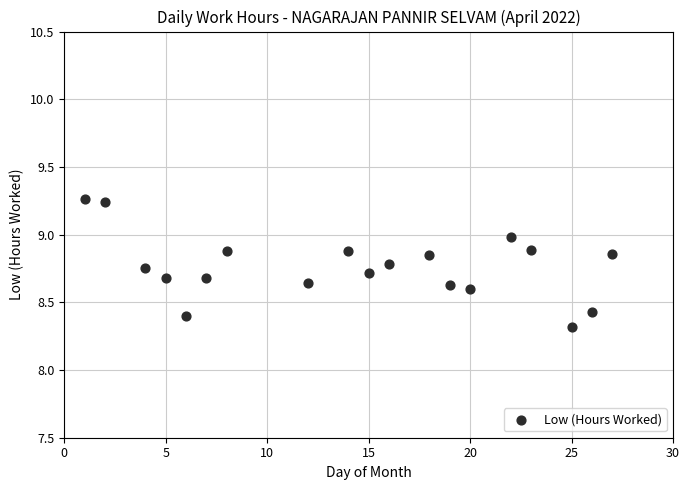

What Y value in the scatter plot is closest to 8?

8.3